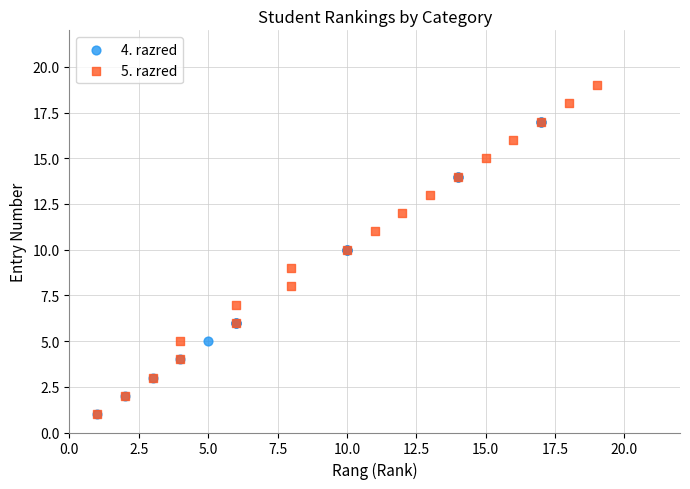

Which series has the largest Y range (max minus min)?

5. razred